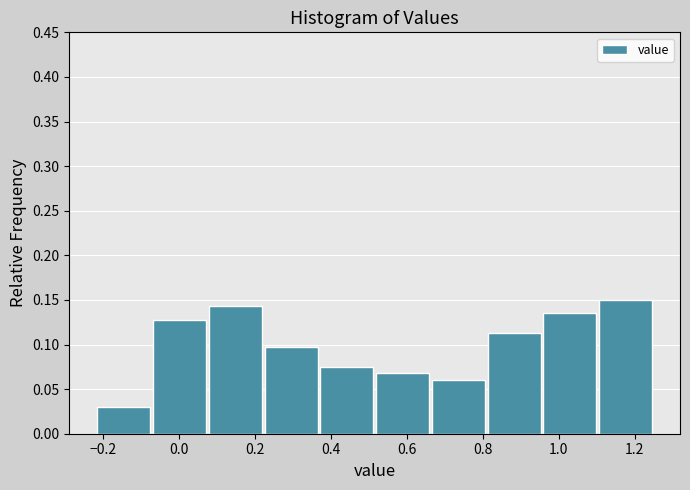

Reading left to right, list every bar in this chart as the range it spans on the x-axis followed by its height. Neither the bar edges nor the heights are printed on the chart, so give them approximately, as read against the axes.

-0.22 to -0.08: 0.030
-0.08 to 0.08: 0.130
0.08 to 0.22: 0.145
0.22 to 0.36: 0.100
0.36 to 0.52: 0.075
0.52 to 0.66: 0.070
0.66 to 0.80: 0.060
0.80 to 0.96: 0.115
0.96 to 1.10: 0.135
1.10 to 1.26: 0.150